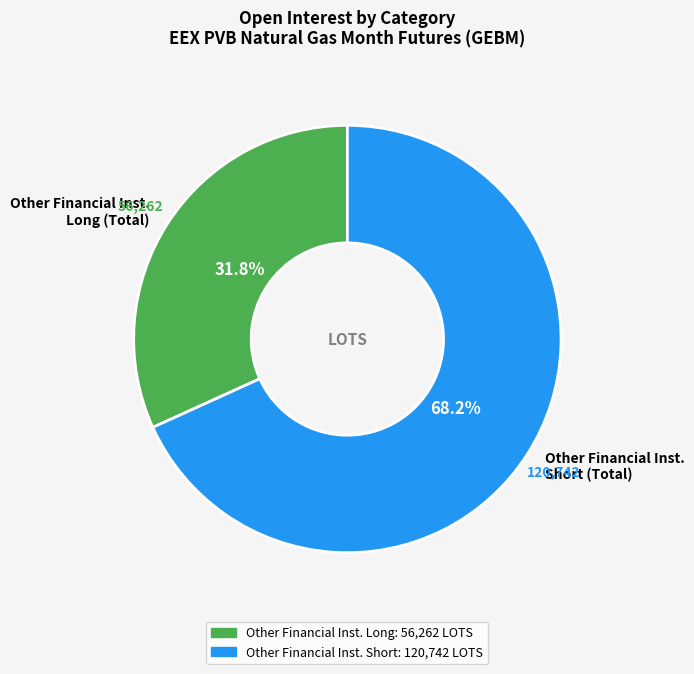

Count the number of slices in the pie.

2